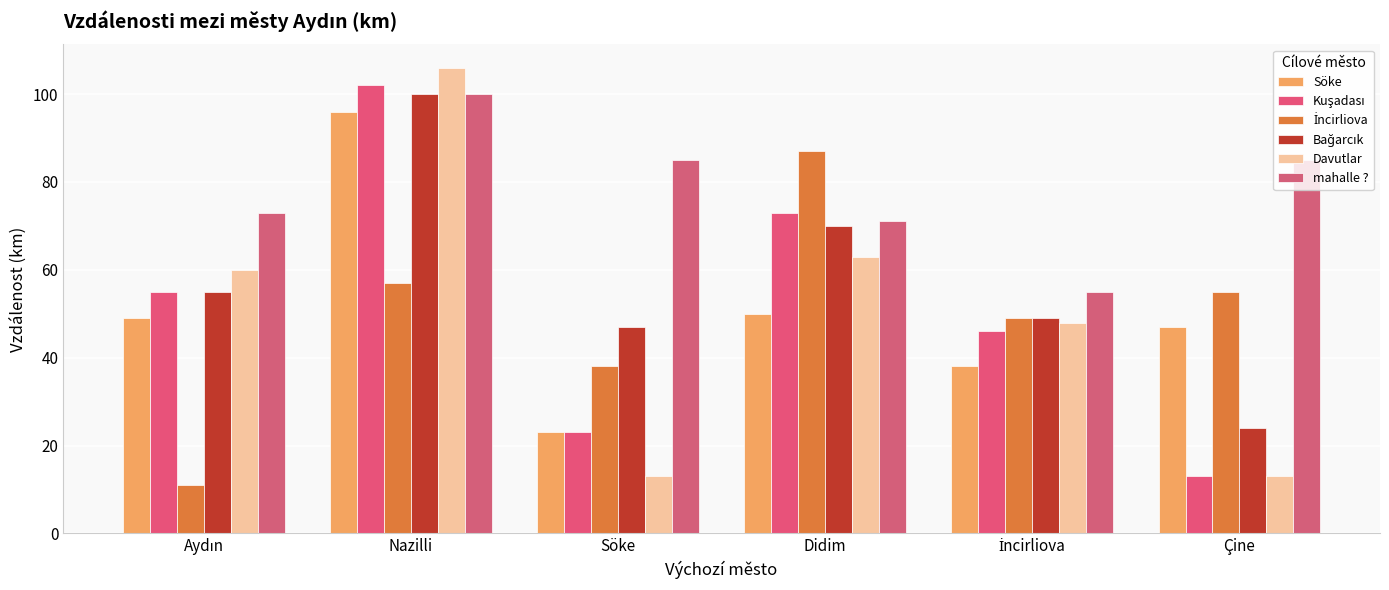

How many bars are there in each group?

6